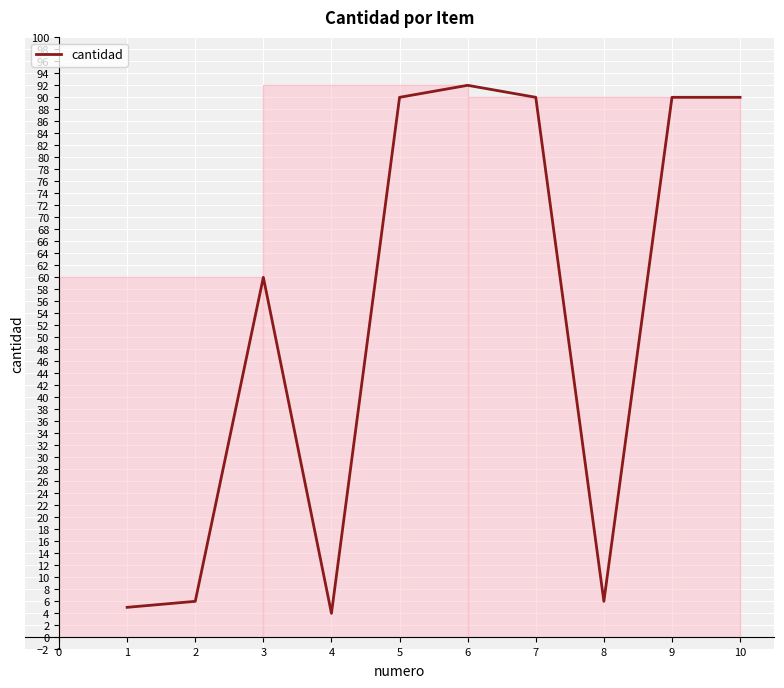

What is the value of the 10th point from the left?

90